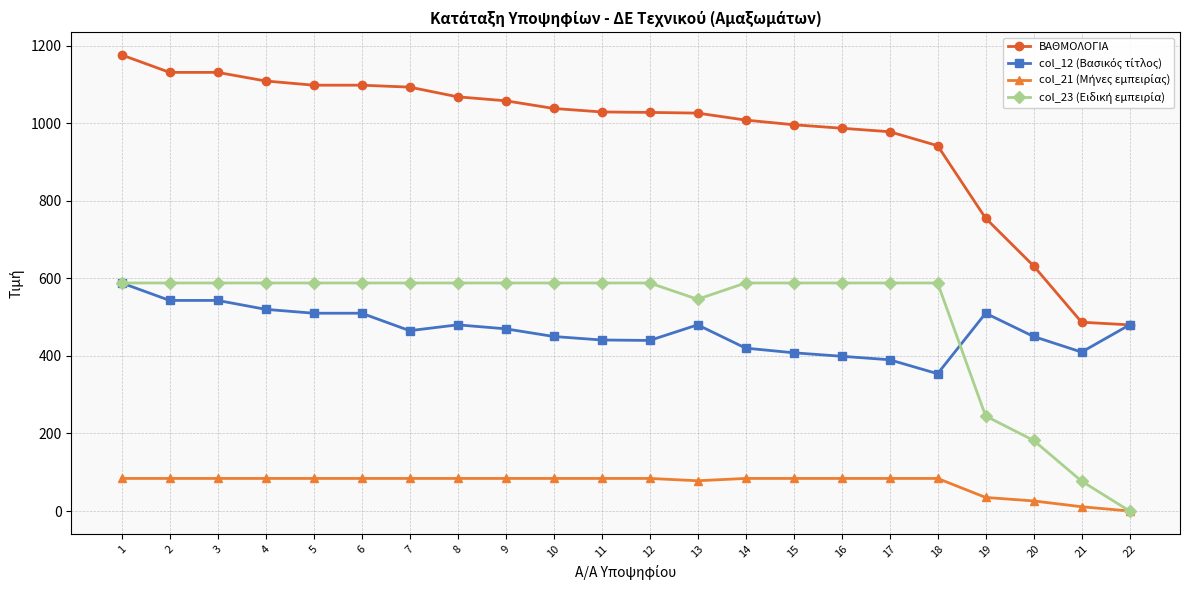

Which series has the widest spread of values?

ΒΑΘΜΟΛΟΓΙΑ